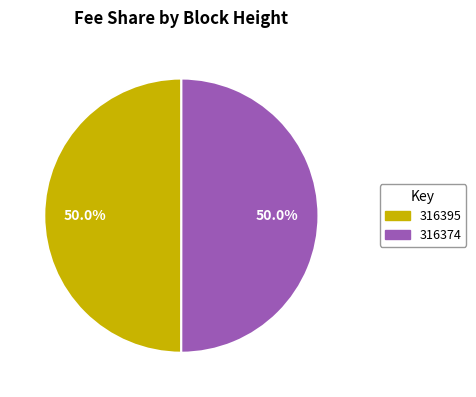

Combined, what portion of the pie is 316374 and 316395?

100.0%